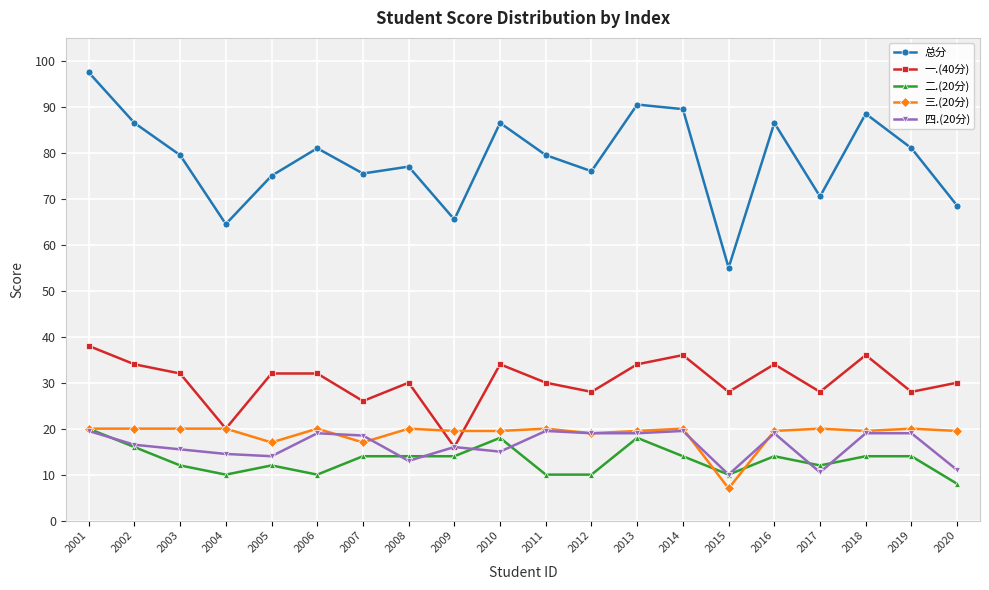

What is the difference between the 四.(20分) values at 2016 and 2009?

3.0